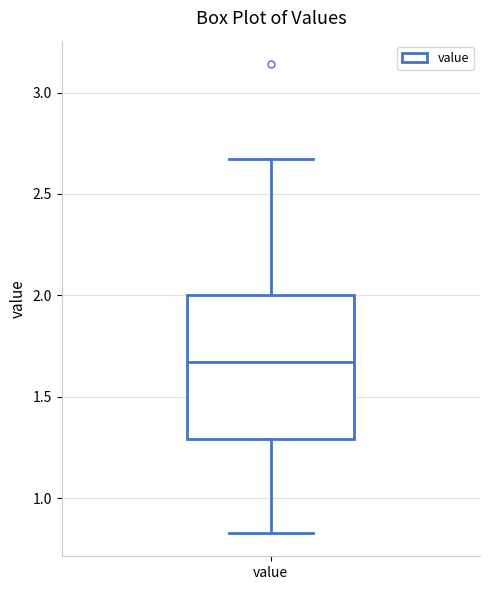

Transcribe this box plot: give where the median line is, the range the box spans, and where the two whiskers end, as read against the y-axis. The values are not printed on the chart, so give them approximately, as read against the axis.

median 1.65, box 1.30 to 2.00, whiskers 0.85 to 2.65